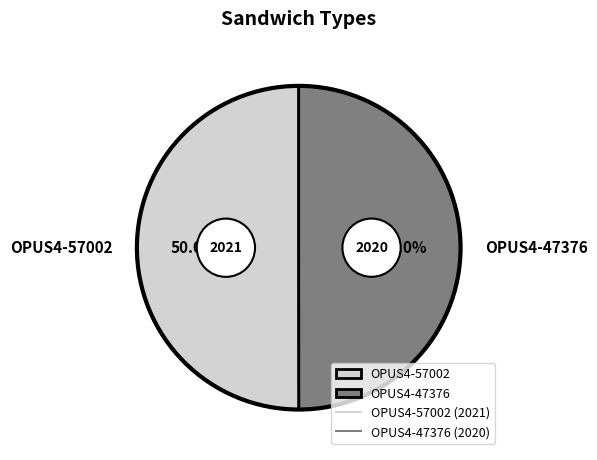

What percentage do OPUS4-47376 and OPUS4-57002 together represent?

100.0%